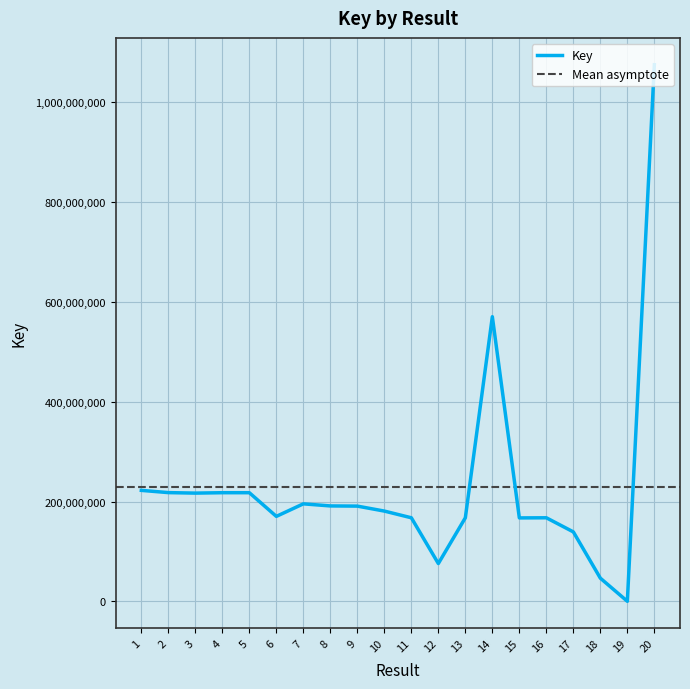

What is the difference between the maximum and minimum values?

1075226856